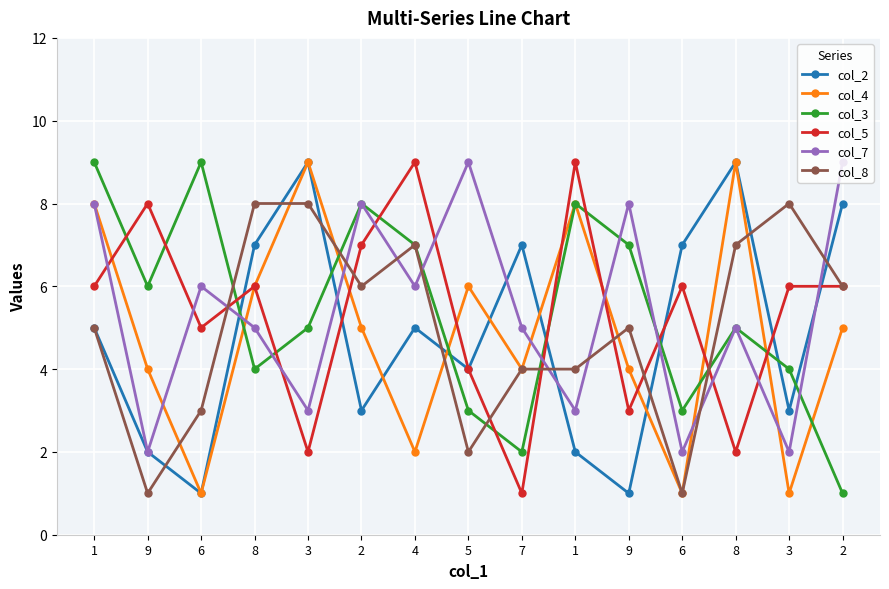

At which label does col_8 reach its minimum?

9